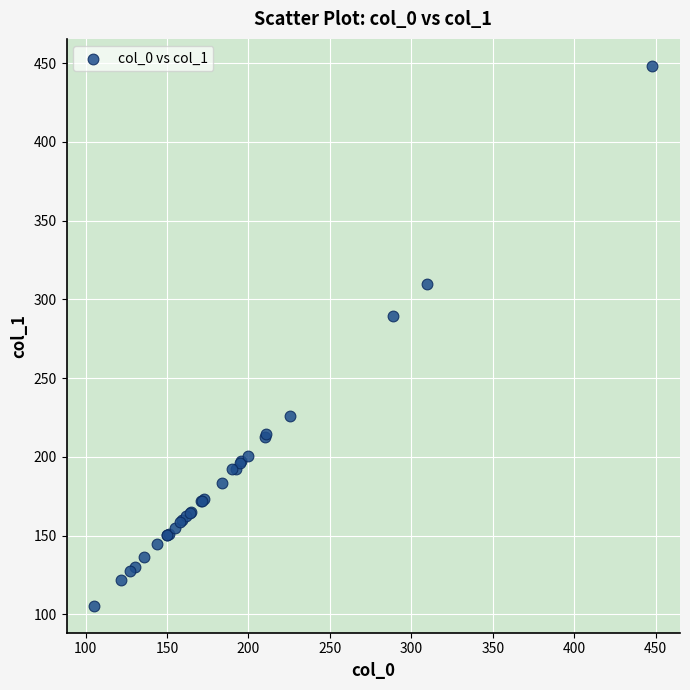

What Y value in the scatter plot is closest to 276?

289.4